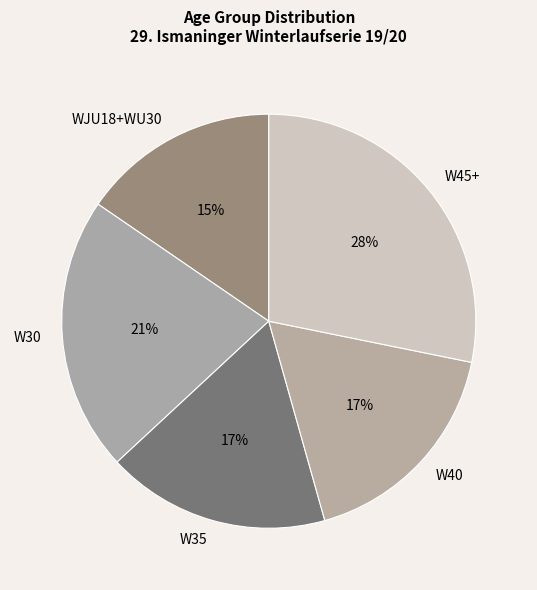

To the nearest percent, what is the average slice percentage?

20%